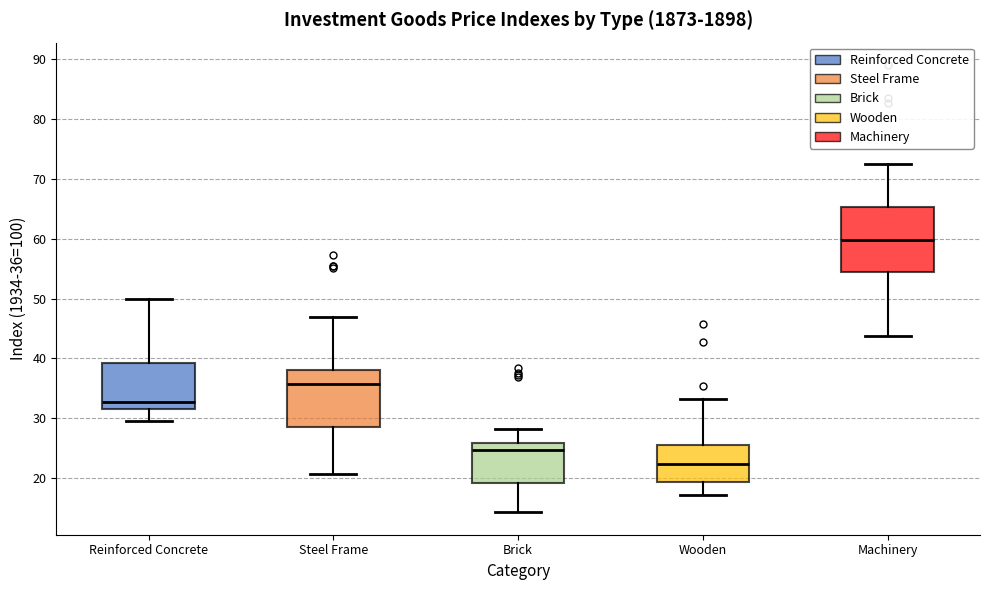

Reading left to right, read every box against the y-axis: the position of its median line, the range the box covers, and the ends of its whiskers. The values are not printed on the chart, so give them approximately, as read against the axis.

Reinforced Concrete: median 33, box 32 to 39, whiskers 30 to 50
Steel Frame: median 36, box 29 to 38, whiskers 21 to 47
Brick: median 25, box 19 to 26, whiskers 14 to 28
Wooden: median 22, box 19 to 26, whiskers 17 to 33
Machinery: median 60, box 55 to 65, whiskers 44 to 73